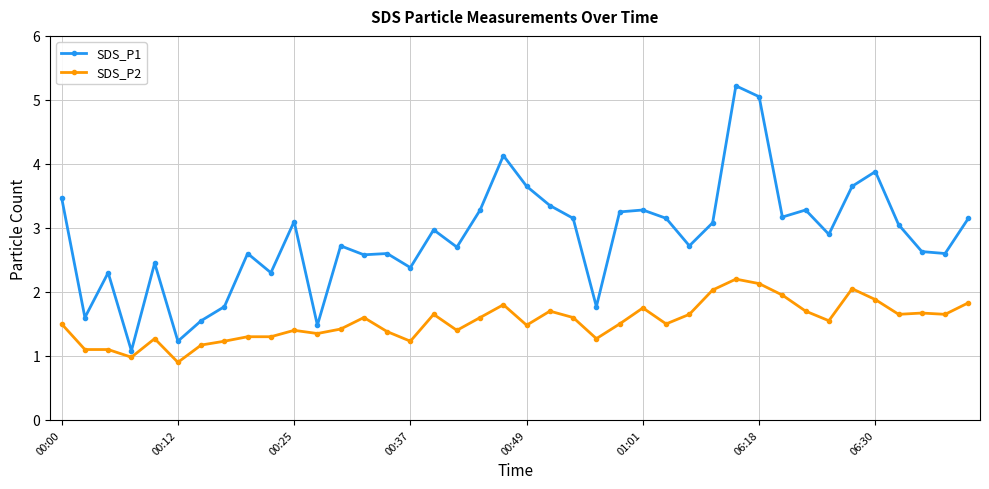

Which series has the largest total across all categories?

SDS_P1